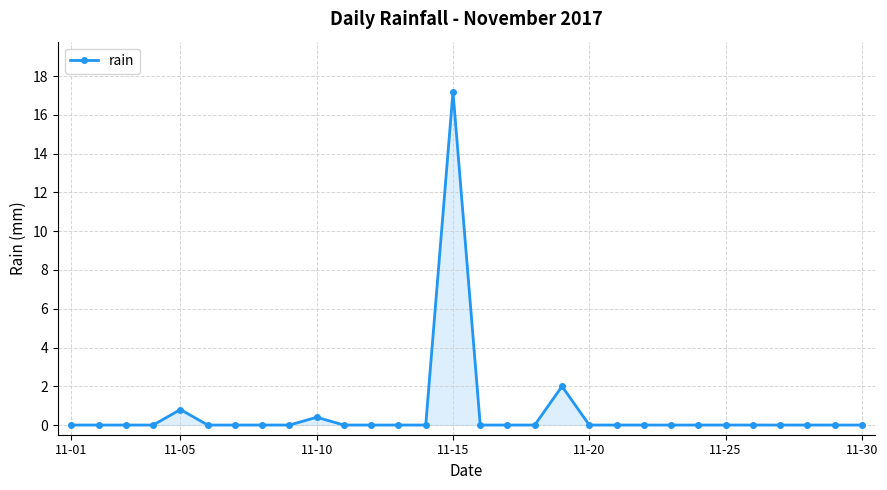

What is the difference between the maximum and minimum values?

17.2